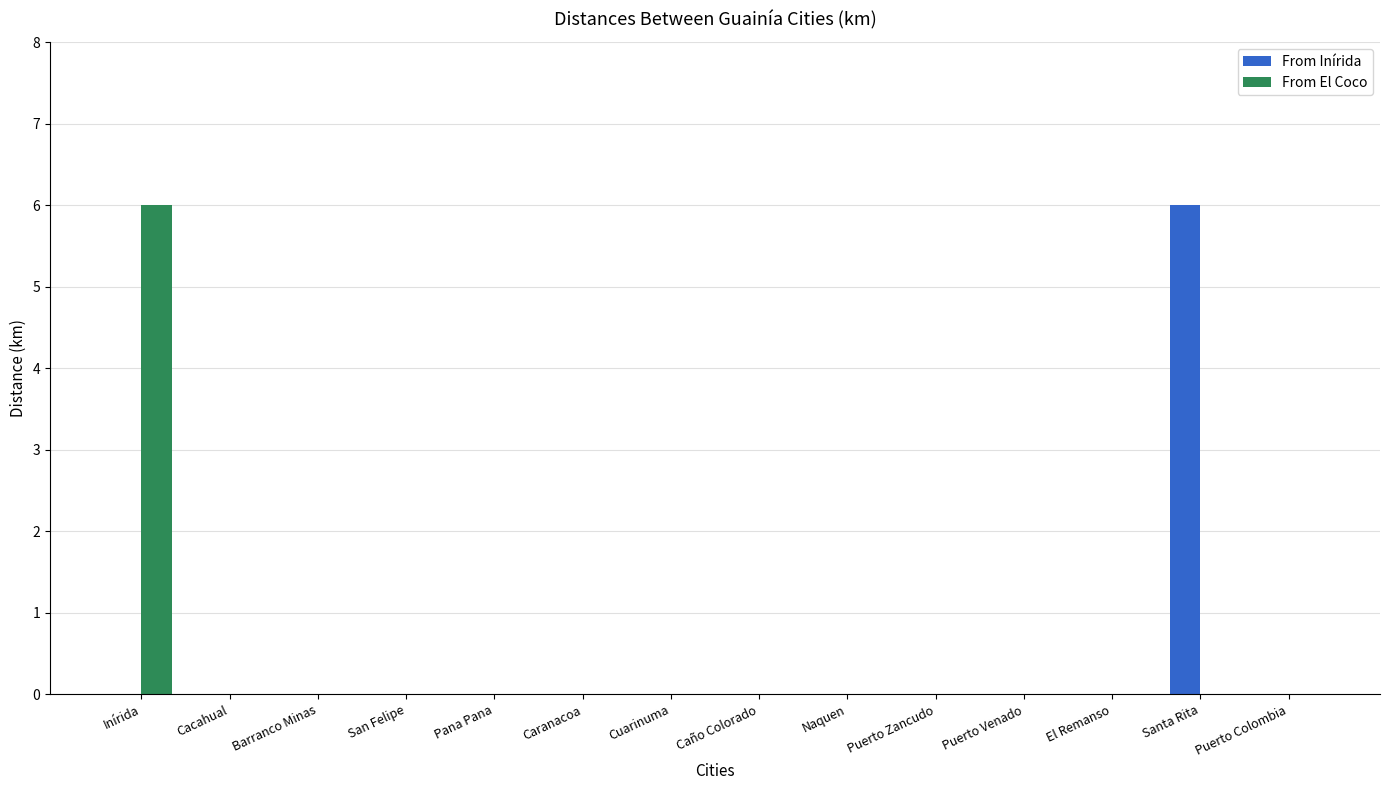

Is the value of From El Coco at Inírida greater than the value of From Inírida at Cuarinuma?

Yes